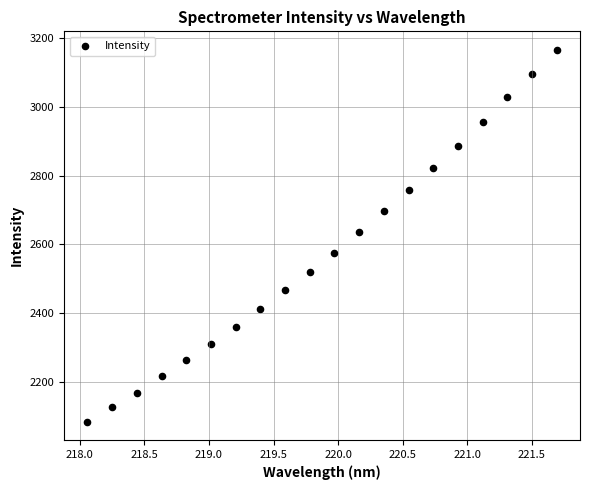

What is the range of Y values (max minus min)?

1080.7